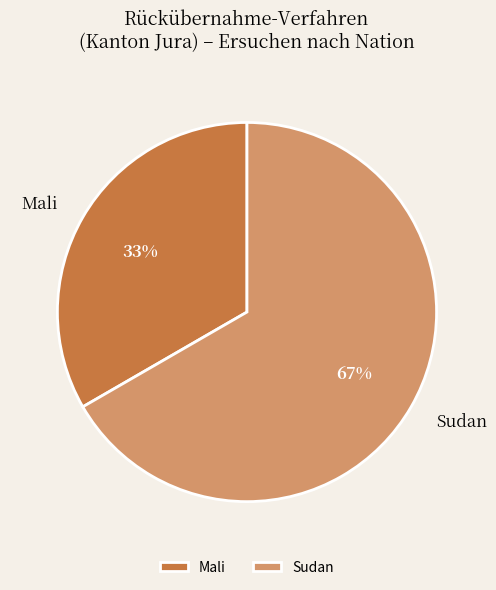

To the nearest percent, what is the average slice percentage?

50%